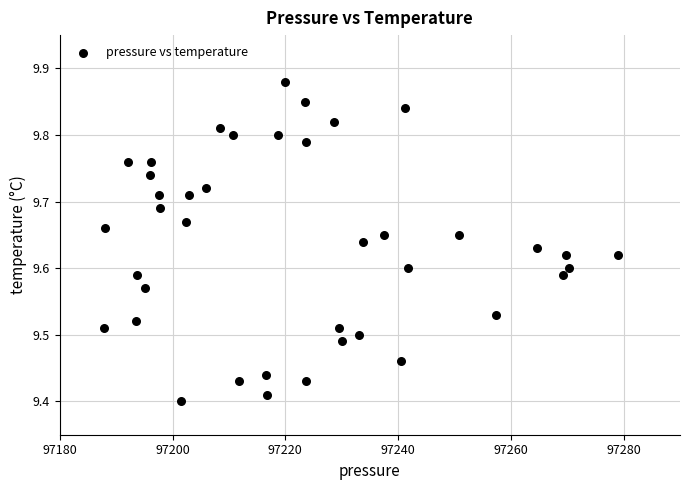

What is the range of X values (max minus min)?

91.1